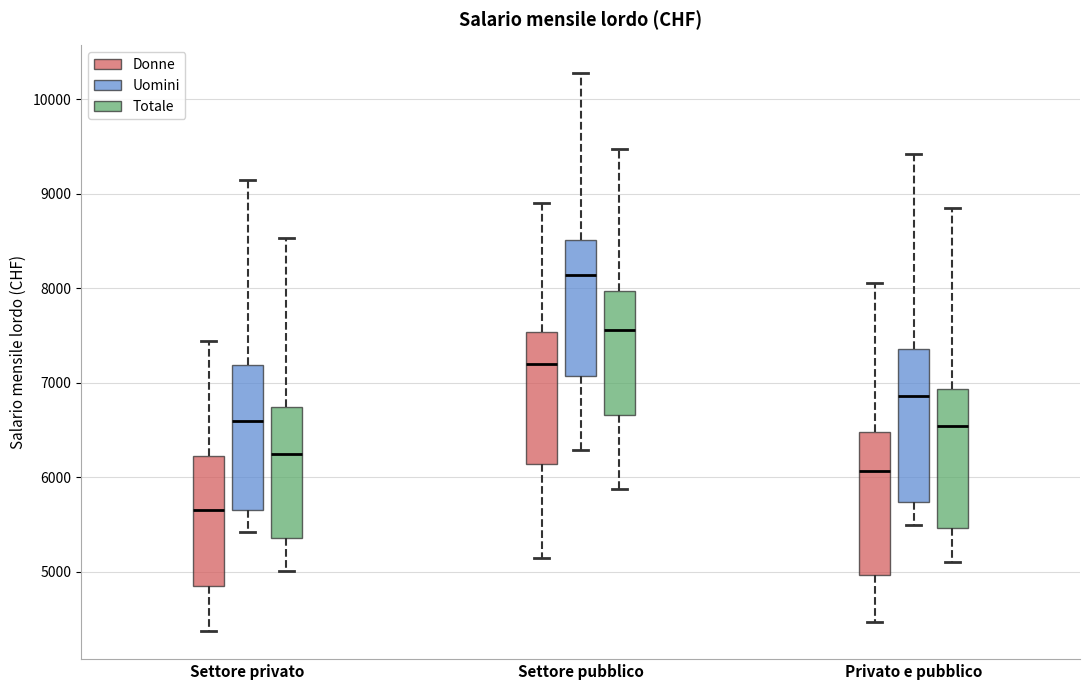

Which box has the highest median line?

Settore pubblico (Uomini)